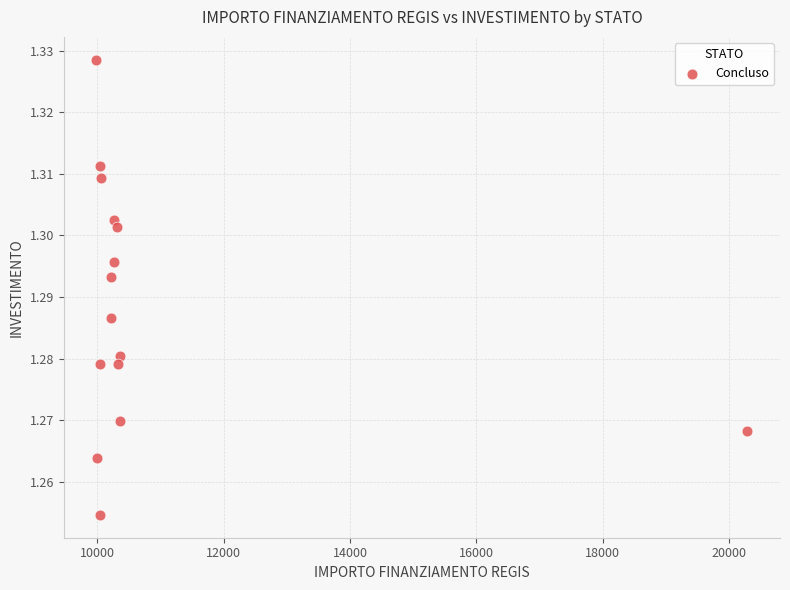

What is the range of X values (max minus min)?

10313.6